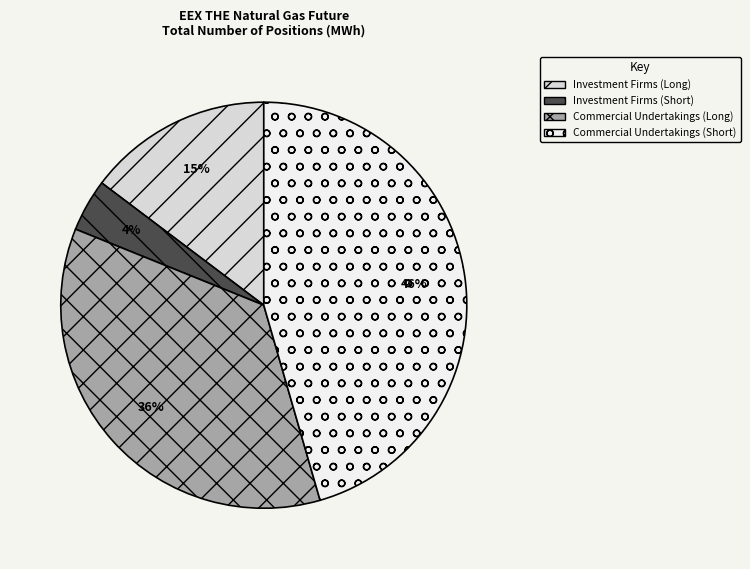

Combined, do Investment Firms (Short) and Commercial Undertakings (Long) account for over 50%?

No